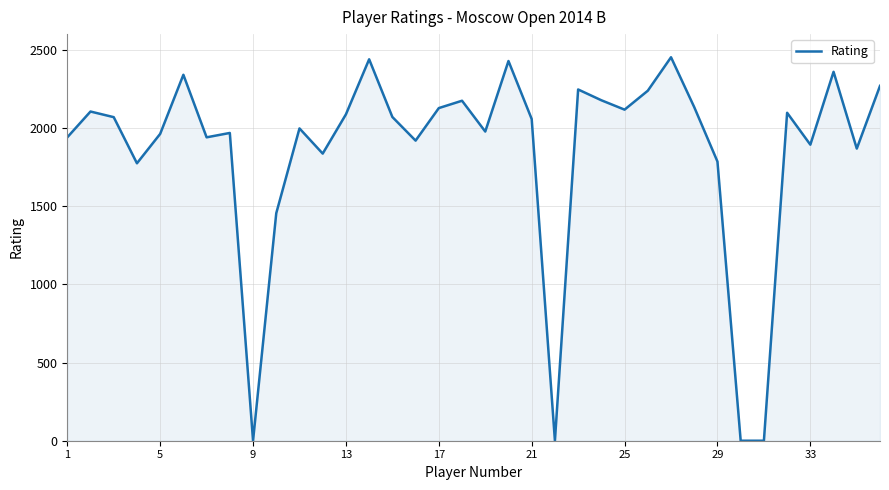

What is the greatest value displayed?

2452